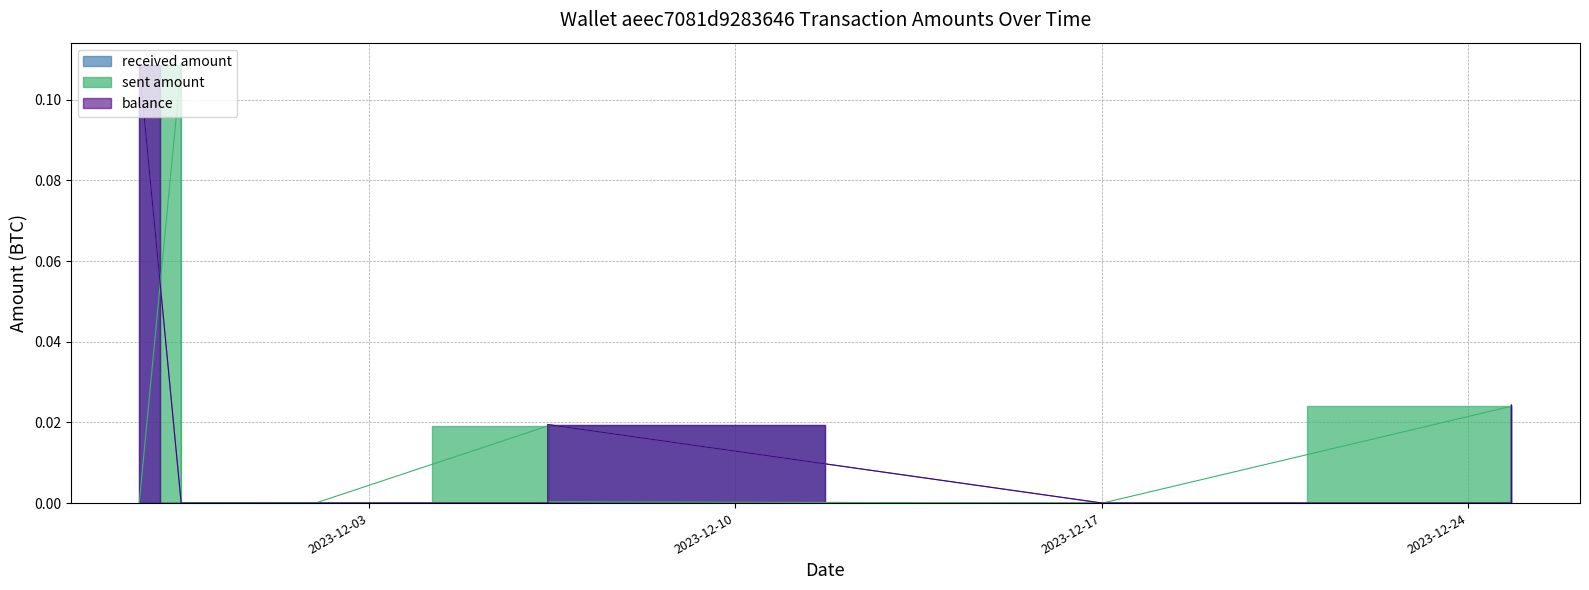

At which category is the sum across all series the highest?

2023-11-28 14:49:03